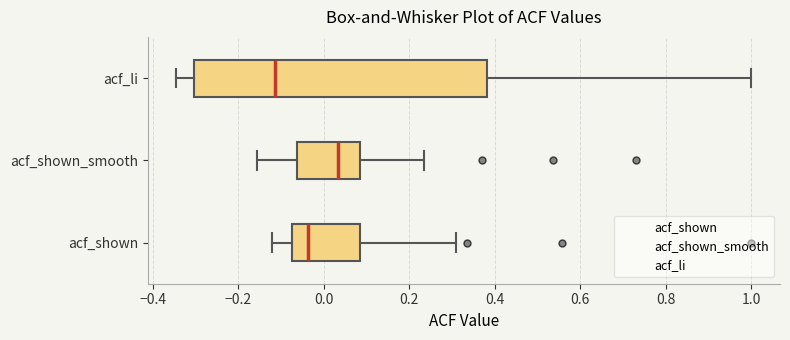

Reading bottom to top, read every box against the x-axis: the position of its median line, the range the box covers, and the ends of its whiskers. The values are not printed on the chart, so give them approximately, as read against the axis.

acf_shown: median -0.04, box -0.08 to 0.08, whiskers -0.12 to 0.30
acf_shown_smooth: median 0.04, box -0.06 to 0.08, whiskers -0.16 to 0.24
acf_li: median -0.12, box -0.30 to 0.38, whiskers -0.34 to 1.00